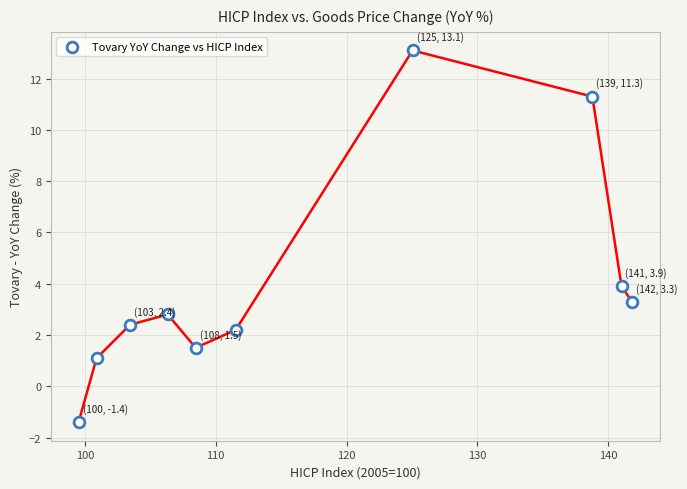

What is the range of X values (max minus min)?

42.3